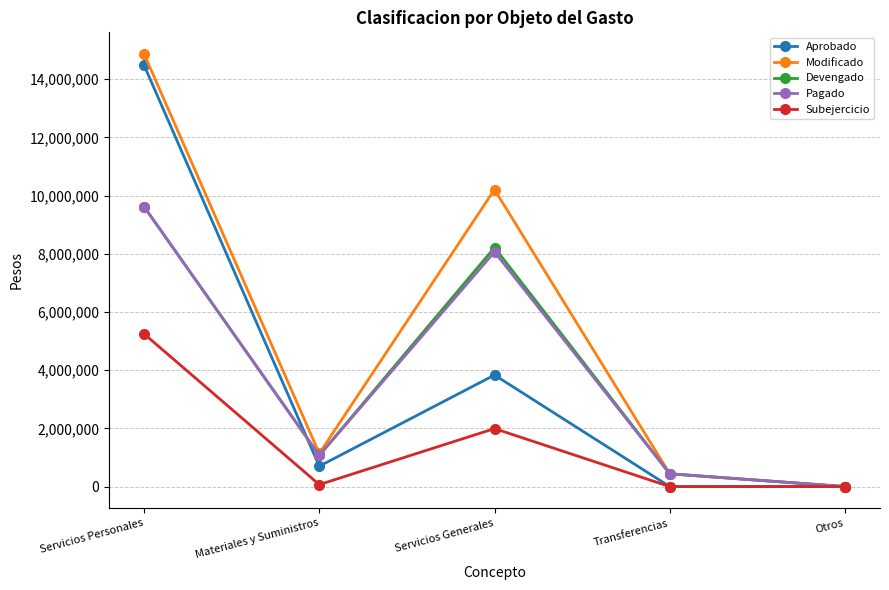

Which series has the largest total across all categories?

Modificado